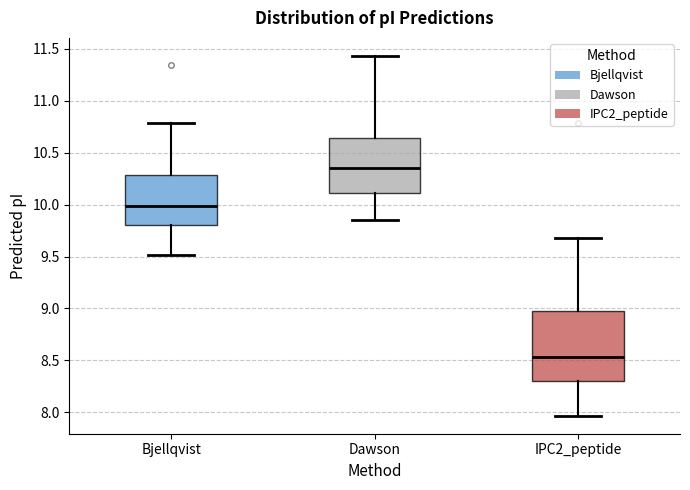

Where is the upper edge of the box for Dawson on the y-axis? The values are not printed on the chart, so give them approximately, as read against the axis.

10.65